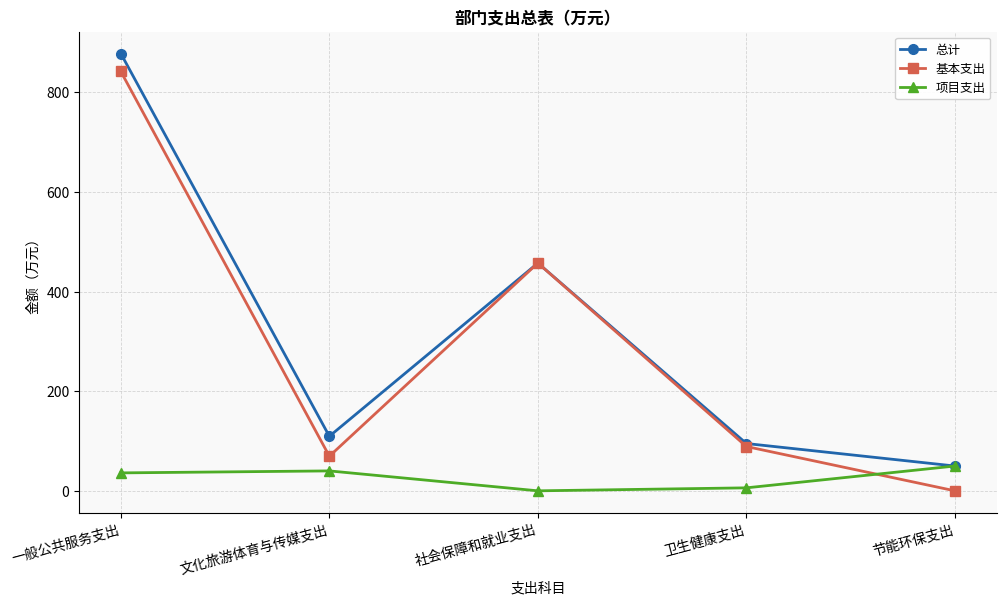

What is the value of the 总计 point at the 4th from the left?

95.0